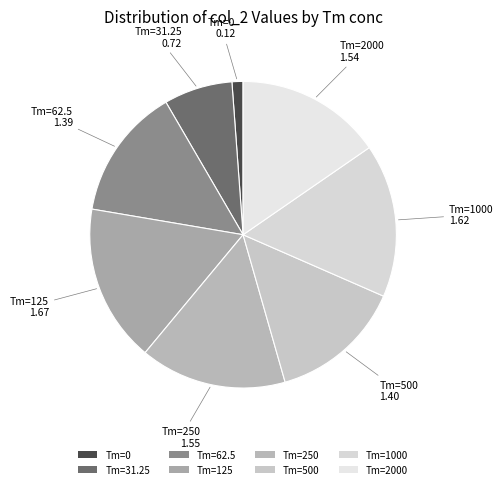

Is there a majority slice in this chart?

No